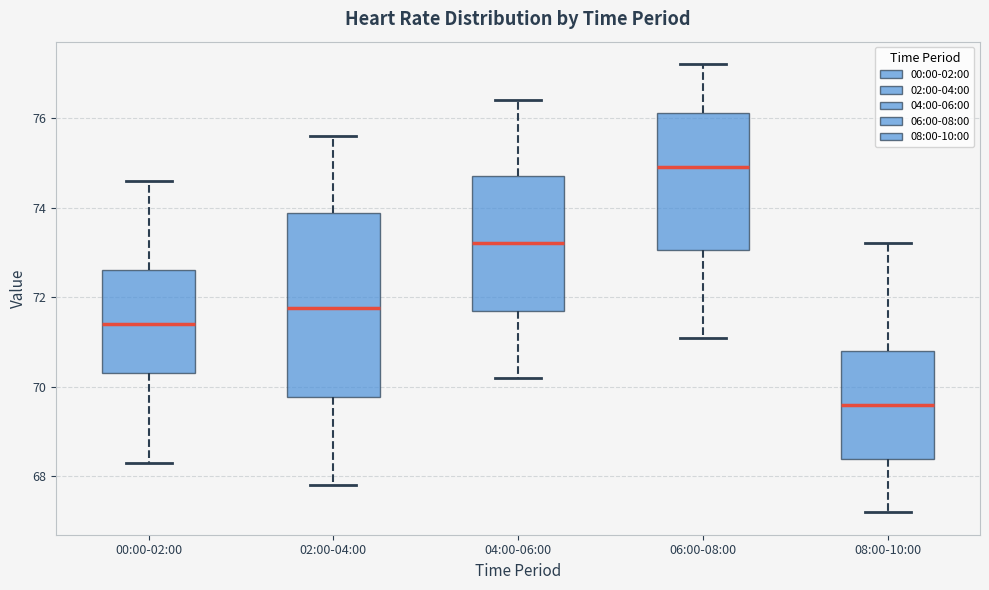

Which box has the lowest median line?

08:00-10:00